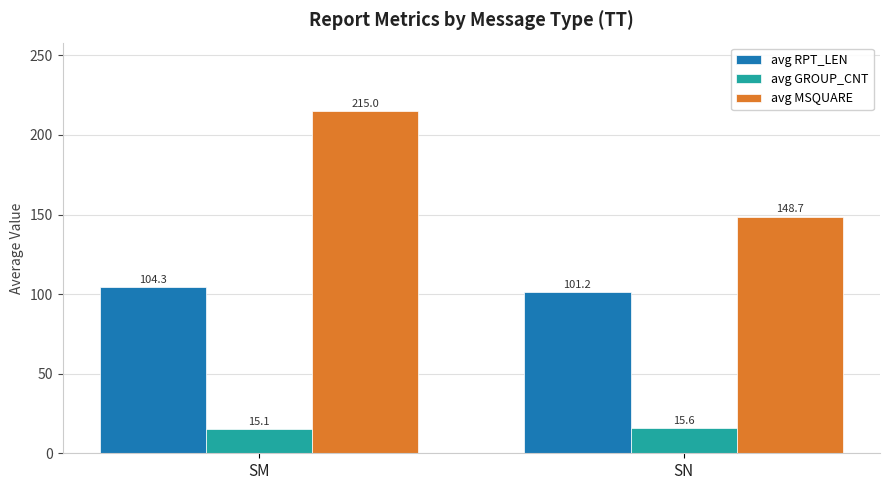

What is the sum of all avg GROUP_CNT values?

30.7